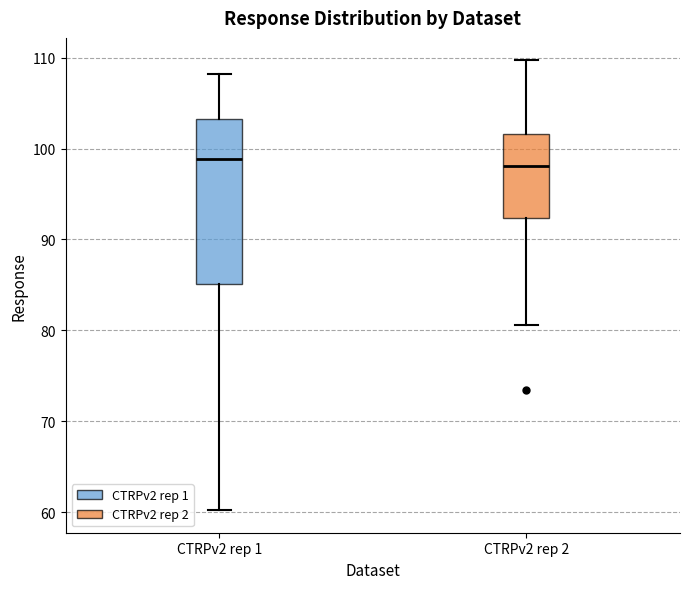

Reading left to right, transcribe this box plot: for each box, give where its median line is, the range the box spans, and where its two whiskers end, as read against the y-axis. The values are not printed on the chart, so give them approximately, as read against the axis.

CTRPv2 rep 1: median 99, box 85 to 103, whiskers 60 to 108
CTRPv2 rep 2: median 98, box 92 to 102, whiskers 81 to 110